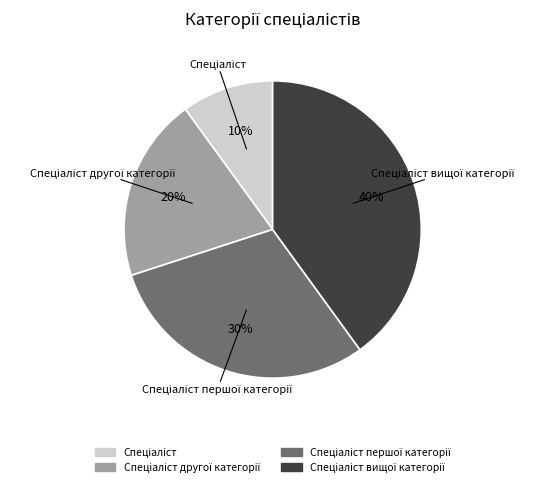

Does any single category account for the majority?

No